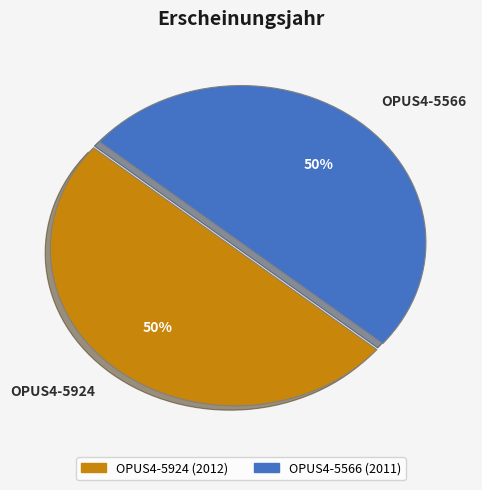

Count the number of slices in the pie.

2